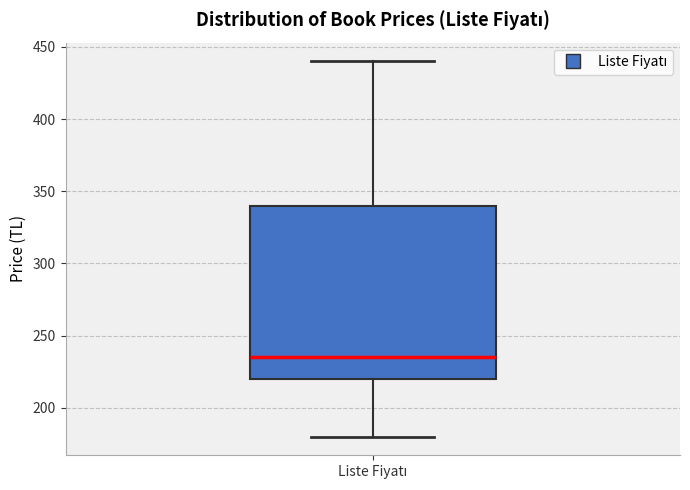

Transcribe this box plot: give where the median line is, the range the box spans, and where the two whiskers end, as read against the y-axis. The values are not printed on the chart, so give them approximately, as read against the axis.

median 235, box 220 to 340, whiskers 180 to 440